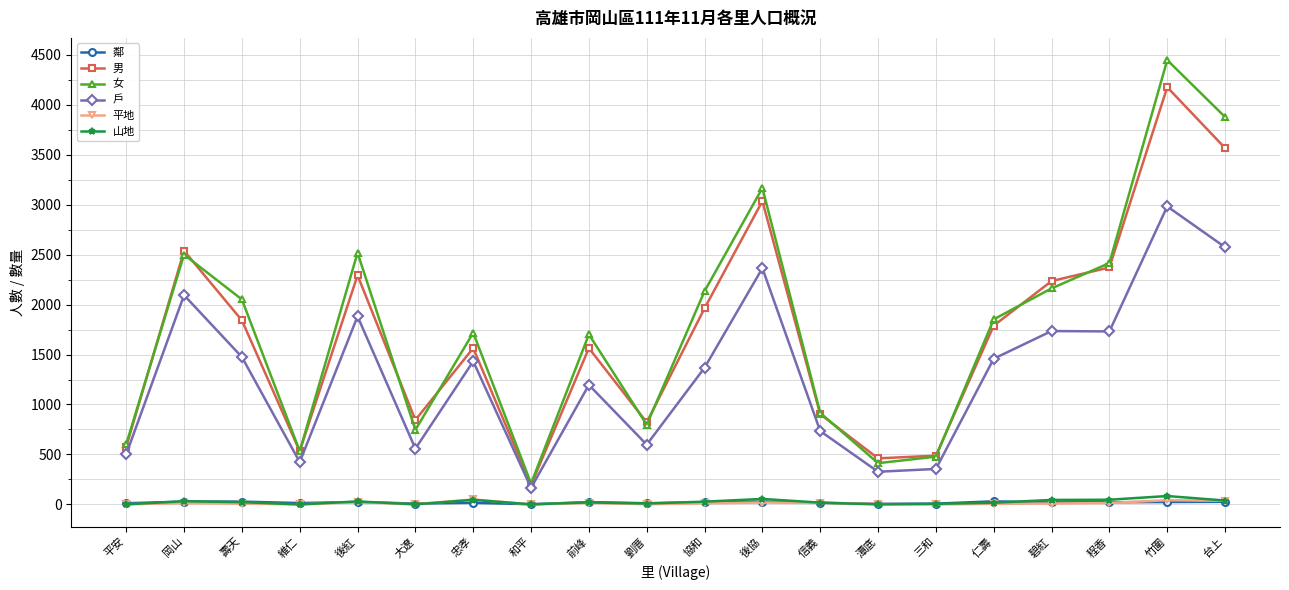

At which label is 女 closest to 2327?

程香